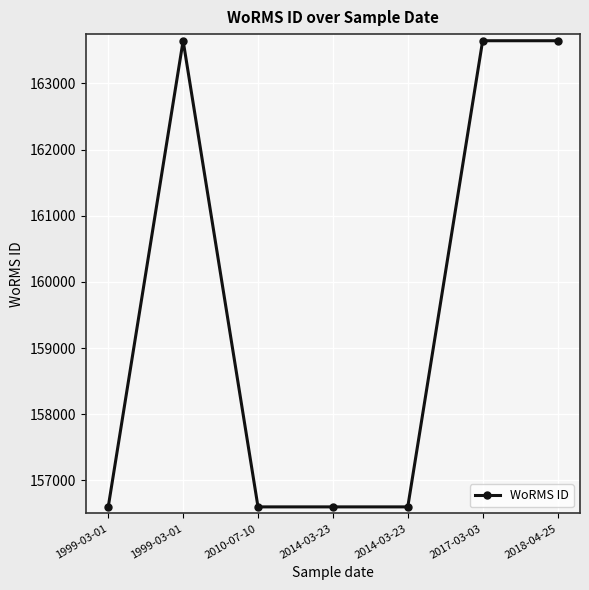

List the labels in order of value, largest first.

1999-03-01, 2017-03-03, 2018-04-25, 1999-03-01, 2010-07-10, 2014-03-23, 2014-03-23